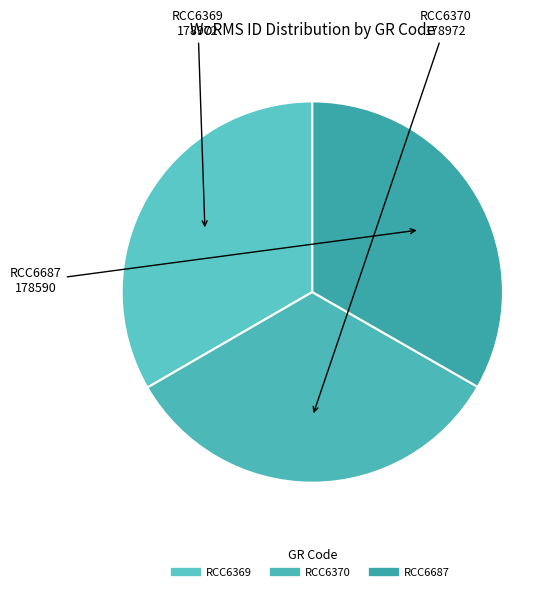

What is the ratio of the value at RCC6370 to the value at RCC6369?

1.0